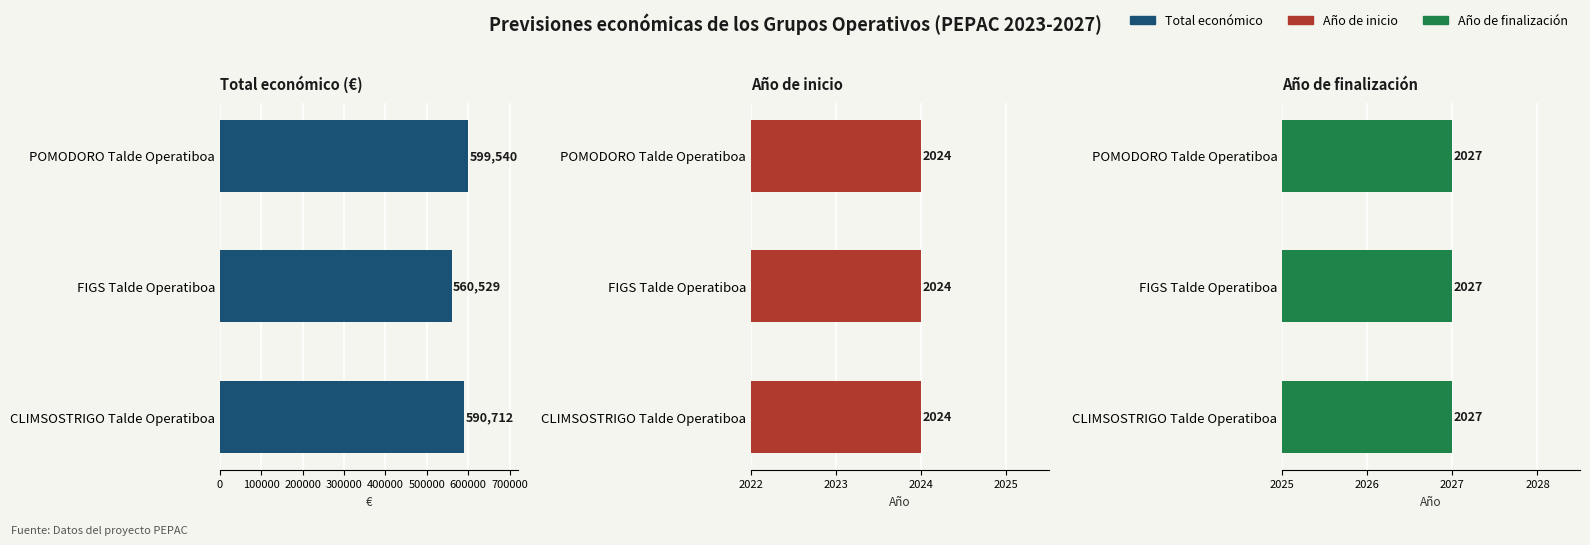

At how many categories does at least one series exceed 475492?

3